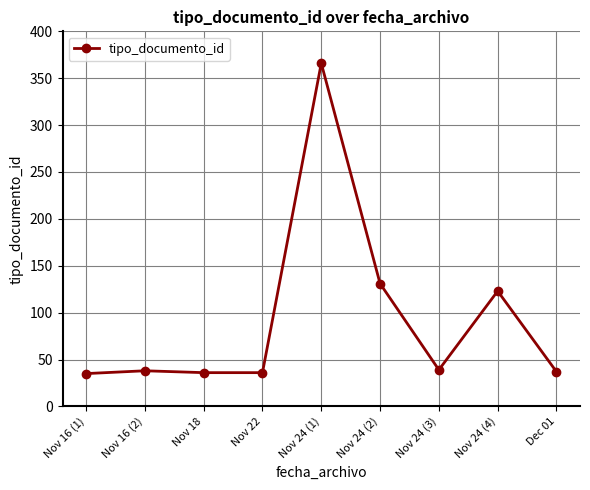

True or false: the data has more than 0 interior local peaks.

True